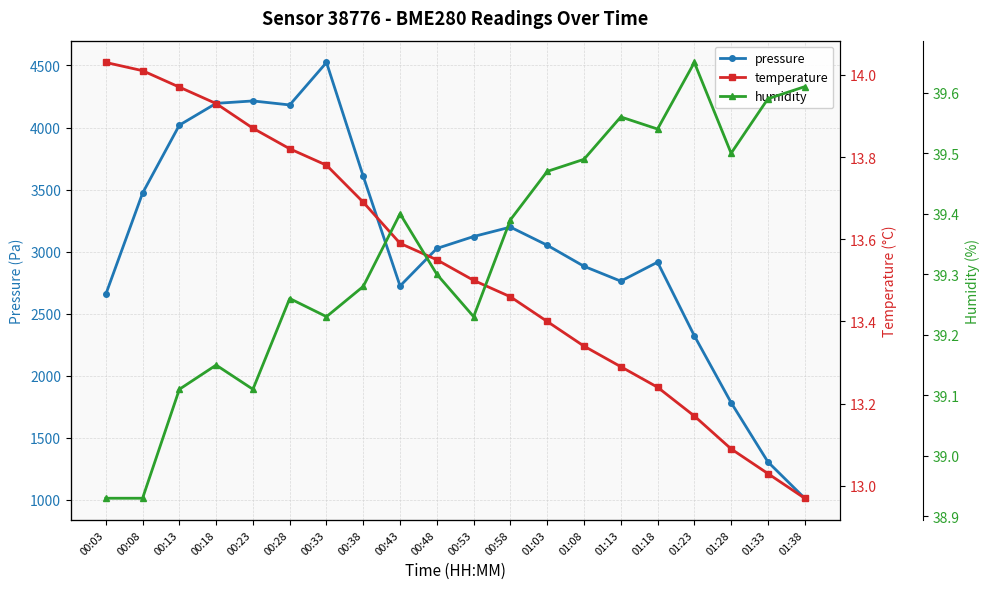

What are all the series names shown in the legend?

pressure, temperature, humidity